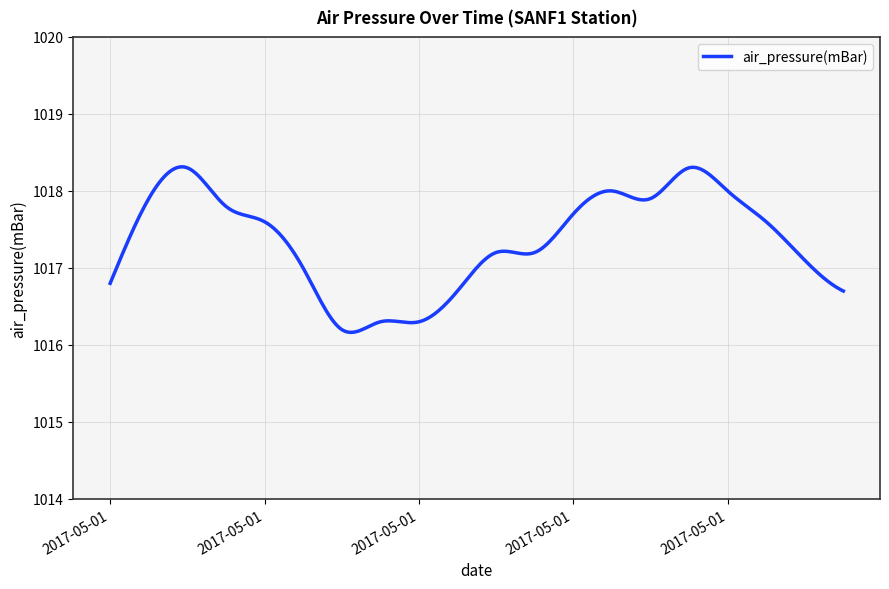

What is the difference between the maximum and minimum values?

2.1